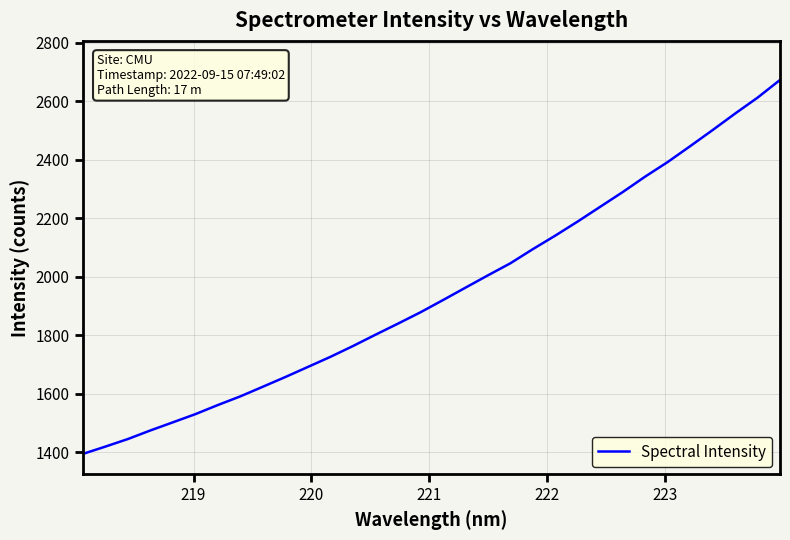

Reading left to right, extract all data points from this chart.

1394.1	1419.1	1445.0	1474.4	1502.2	1530.2	1561.4	1591.1	1624.1	1657.3	1691.7	1726.2	1763.1	1801.8	1839.7	1878.4	1920.2	1962.6	2004.9	2046.2	2094.6	2141.0	2189.3	2239.7	2289.9	2342.9	2392.6	2446.8	2501.9	2558.3	2612.8	2673.4